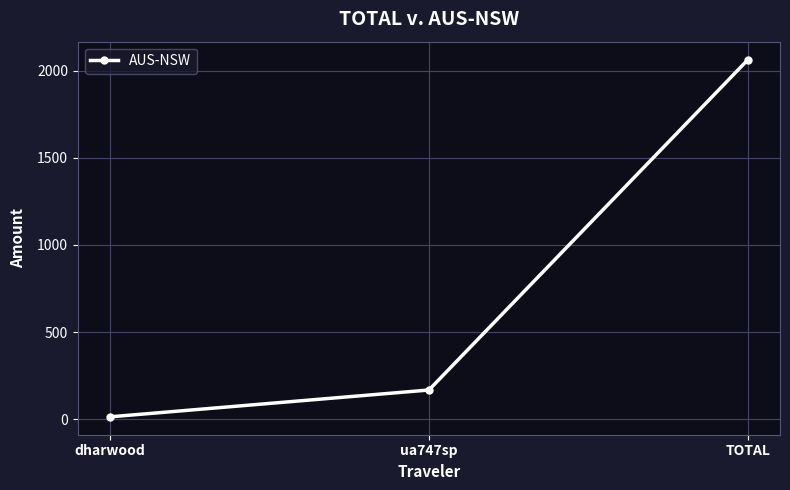

Count the number of values greater than 167.

2